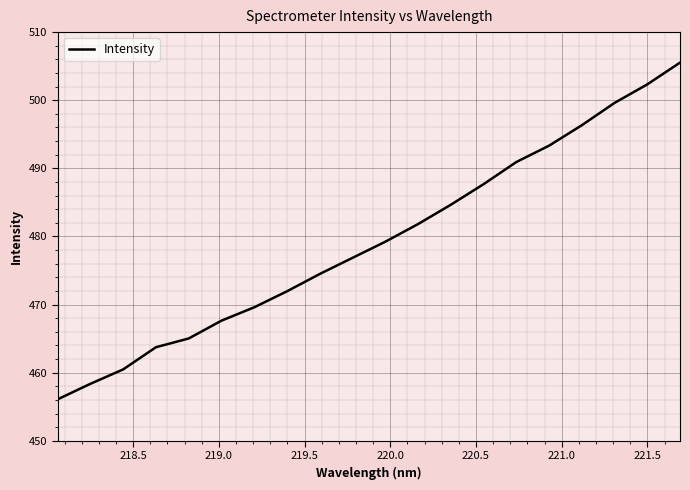

True or false: the data has more than 0 interior local peaks.

False